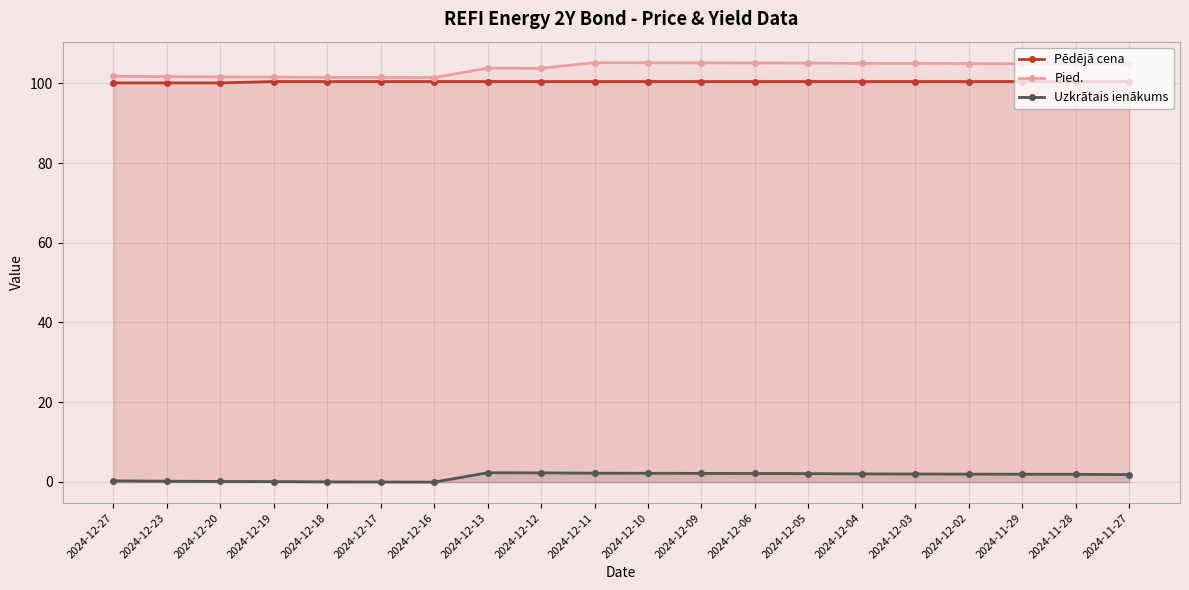

Count the number of data series in this chart.

3